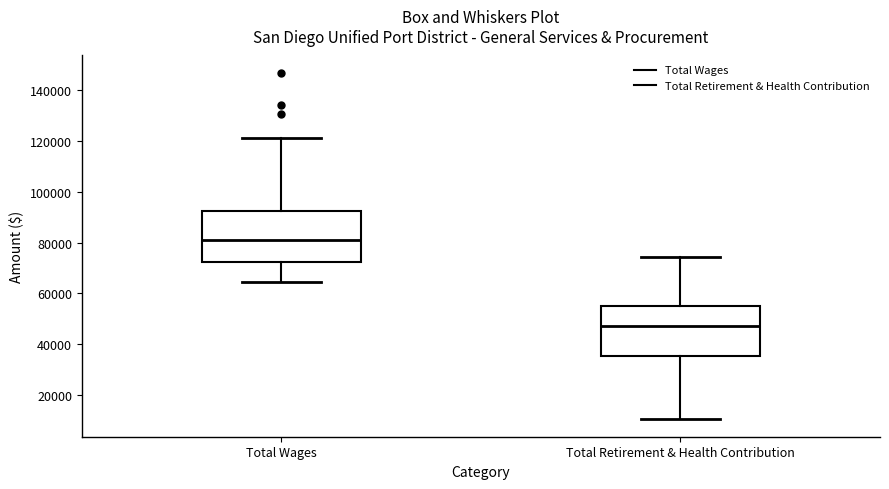

Reading left to right, read every box against the y-axis: the position of its median line, the range the box covers, and the ends of its whiskers. The values are not printed on the chart, so give them approximately, as read against the axis.

Total Wages: median 80000, box 72000 to 92000, whiskers 64000 to 122000
Total Retirement & Health Contribution: median 48000, box 36000 to 56000, whiskers 10000 to 74000